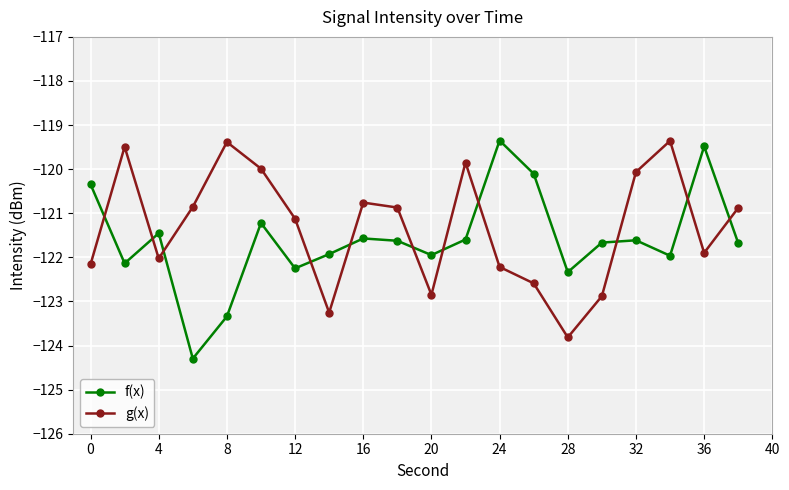

At how many categories does at least one series exceed -121?

14